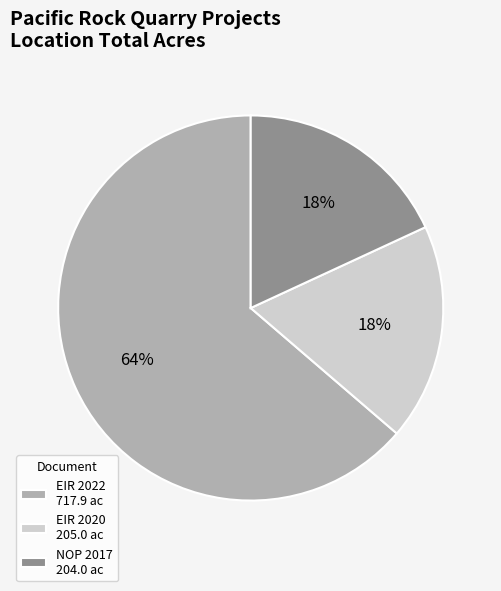

Between EIR 2022 717.9 ac and NOP 2017 204.0 ac, which is larger?

EIR 2022 717.9 ac